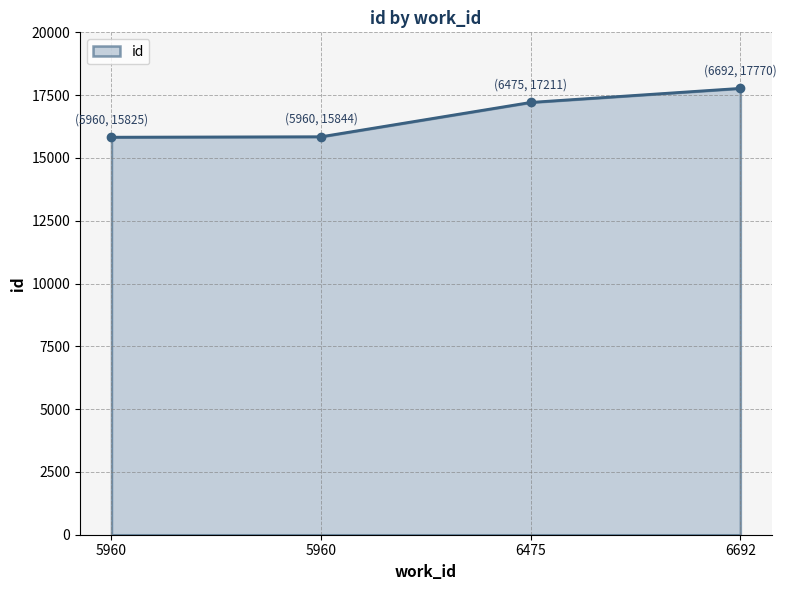

How many distinct data groups are displayed?

1